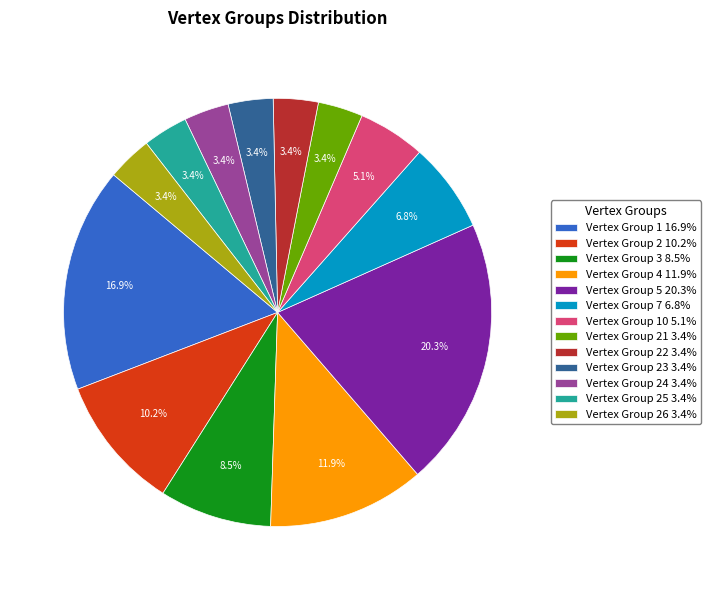

How many slices are in this pie chart?

13